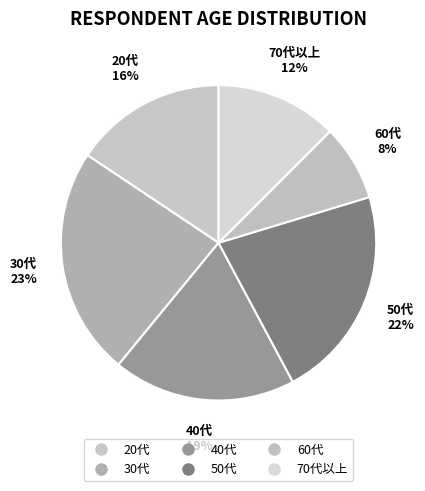

Count the number of slices in the pie.

6